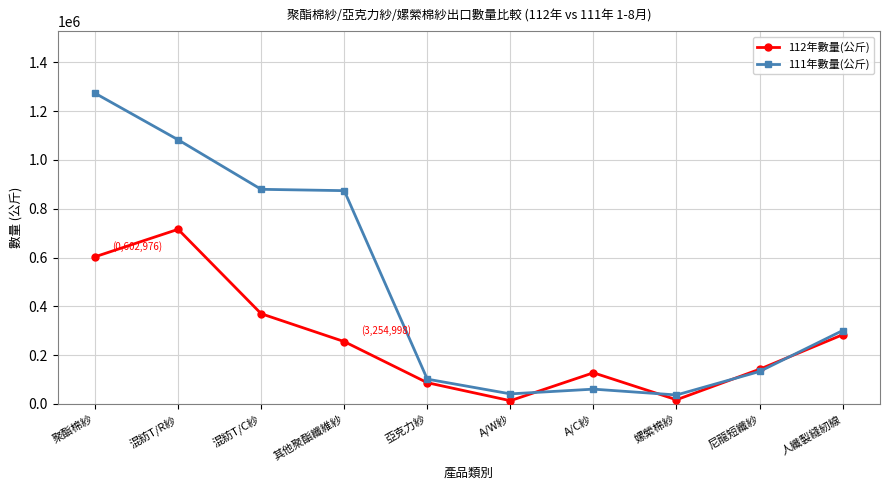

What are all the series names shown in the legend?

112年數量(公斤), 111年數量(公斤)